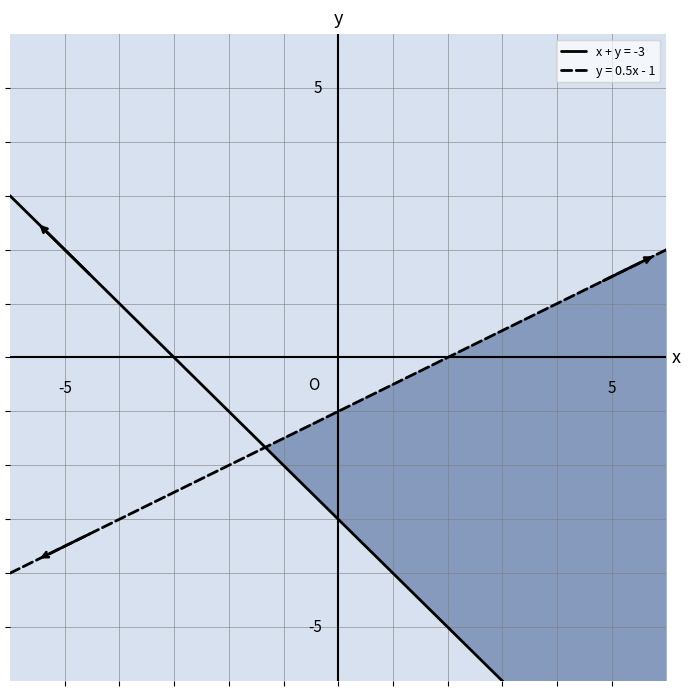

List the series in order of their peak value, highest first.

x + y >= -3, y < 0.5x - 1